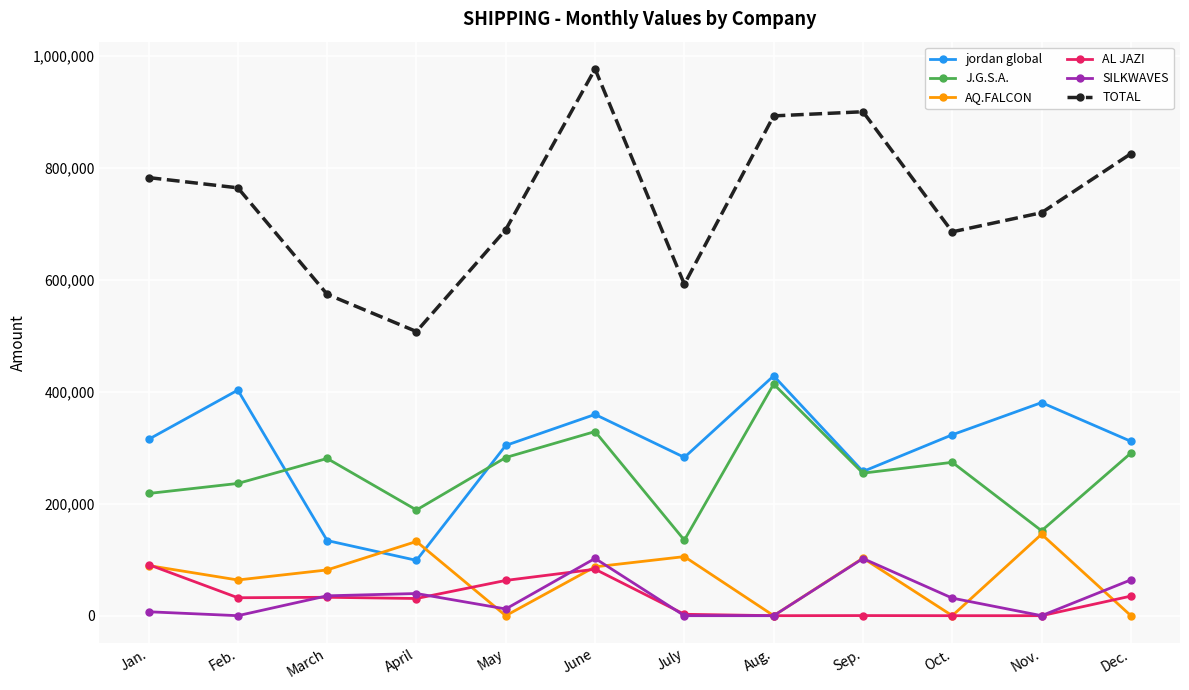

At May, list the series in order from largest to smallest.

TOTAL, jordan global, J.G.S.A., AL JAZI, SILKWAVES, AQ.FALCON